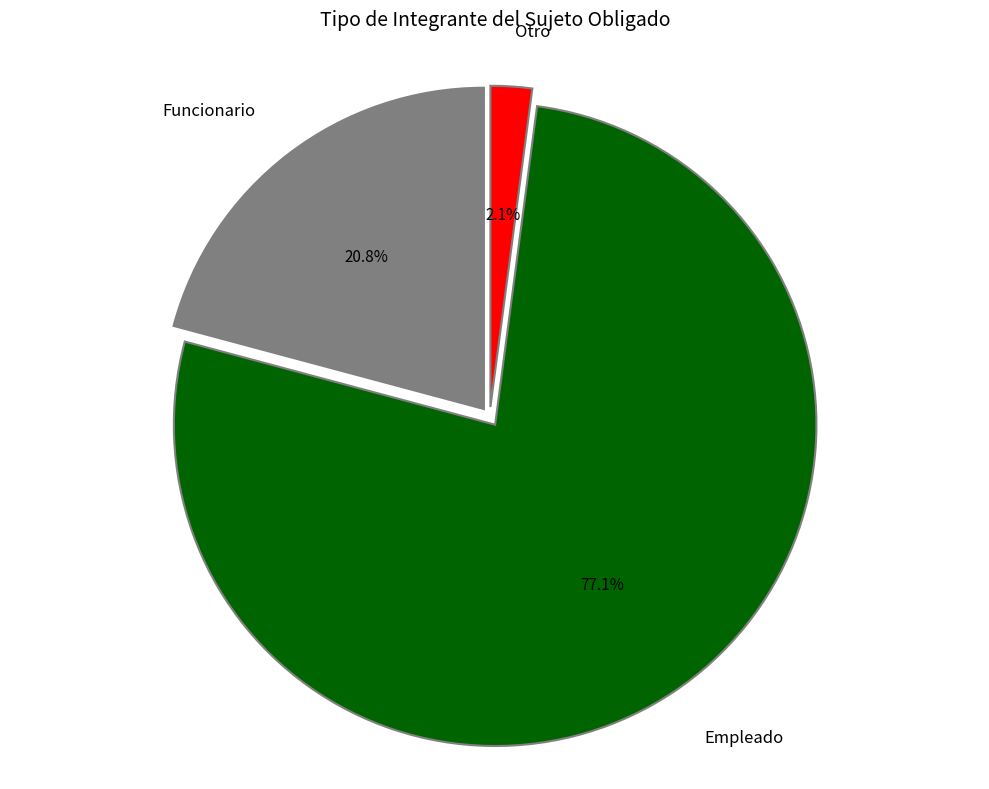

To the nearest percent, what is the combined percentage of Otro and Funcionario?

23%